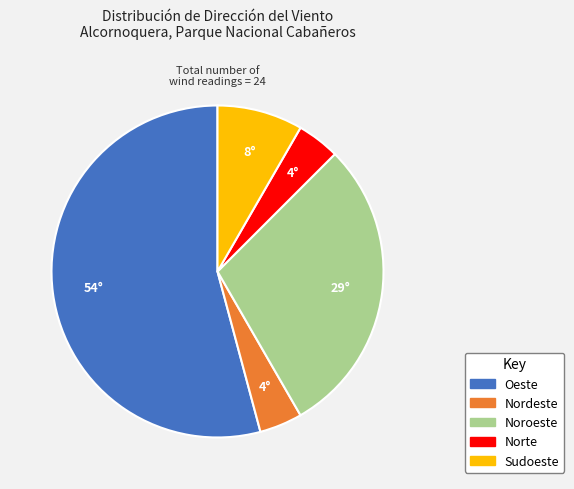

True or false: Noroeste accounts for 38% of the total.

False